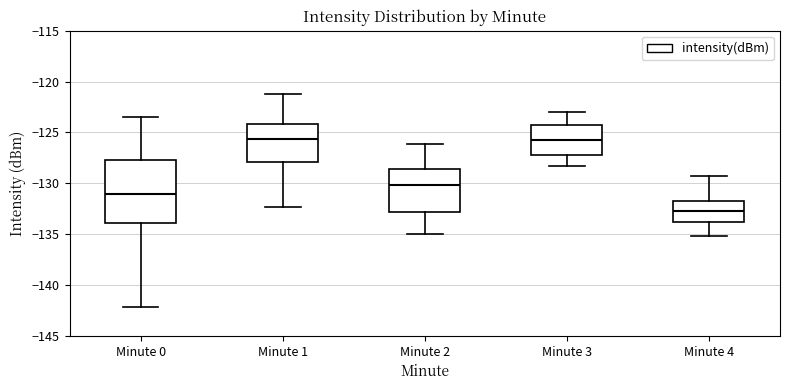

Which box is the tallest, from its lower edge to its upper edge?

Minute 0